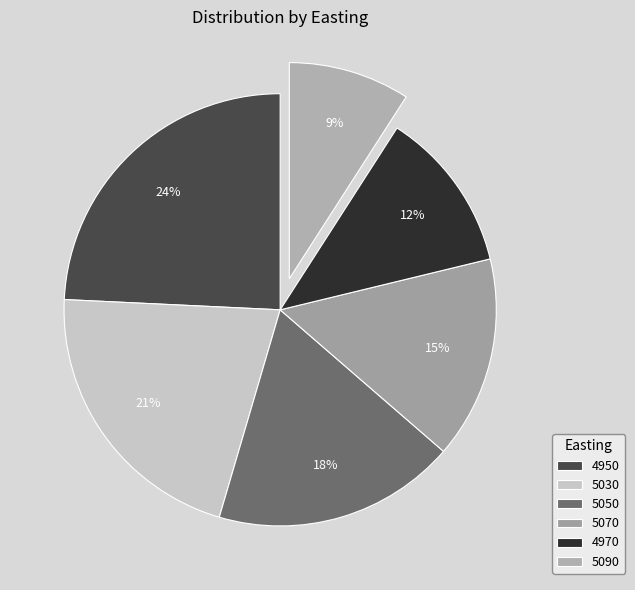

True or false: 5090 accounts for 9% of the total.

True